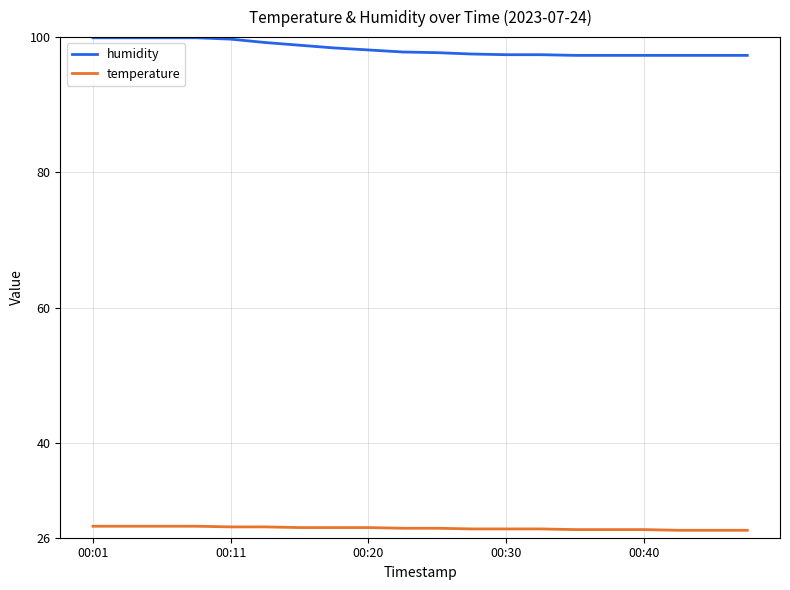

What is the difference between the maximum and minimum values in the temperature series?

0.6